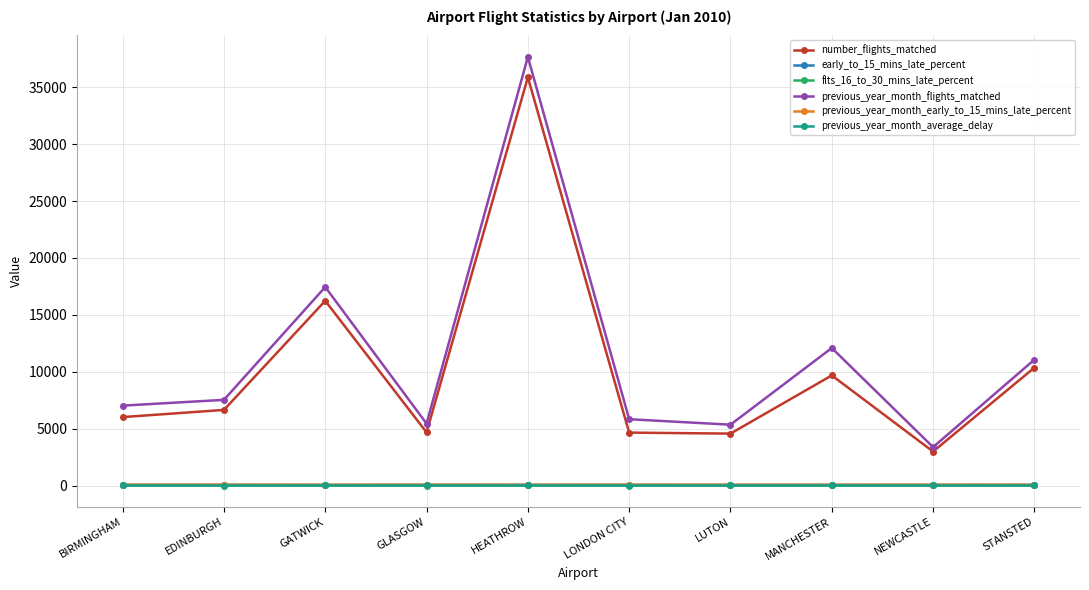

Which series changed the most between HEATHROW and STANSTED?

previous_year_month_flights_matched